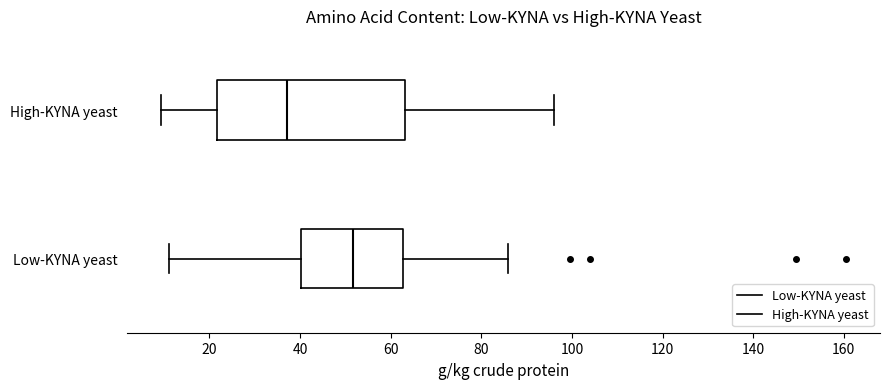

Reading bottom to top, read every box against the x-axis: the position of its median line, the range the box covers, and the ends of its whiskers. The values are not printed on the chart, so give them approximately, as read against the axis.

Low-KYNA yeast: median 52, box 40 to 62, whiskers 12 to 86
High-KYNA yeast: median 38, box 22 to 64, whiskers 10 to 96